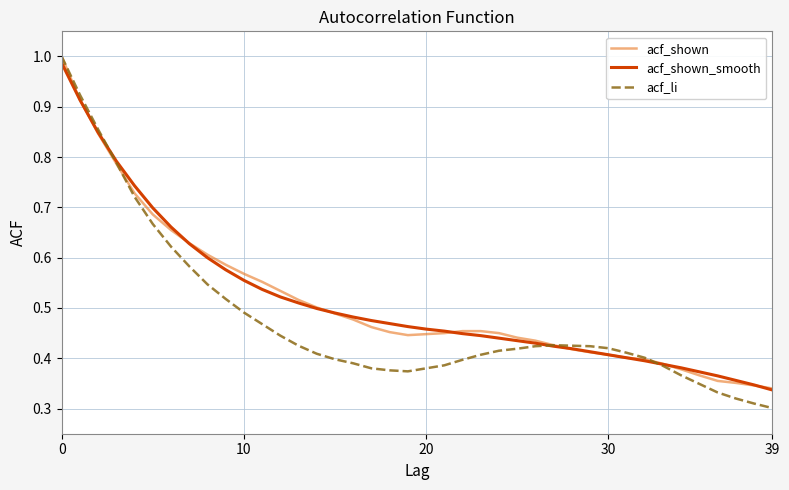

What is the greatest value displayed?

1.0